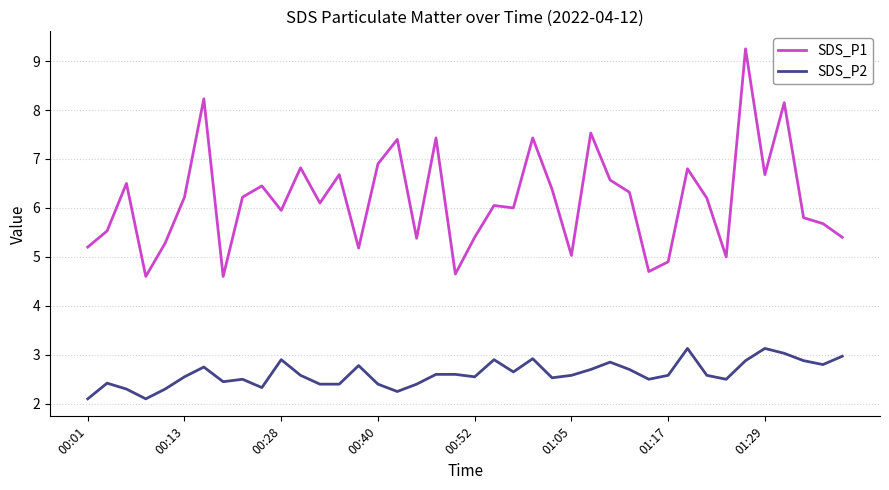

True or false: SDS_P2 and SDS_P1 cross at least once.

False